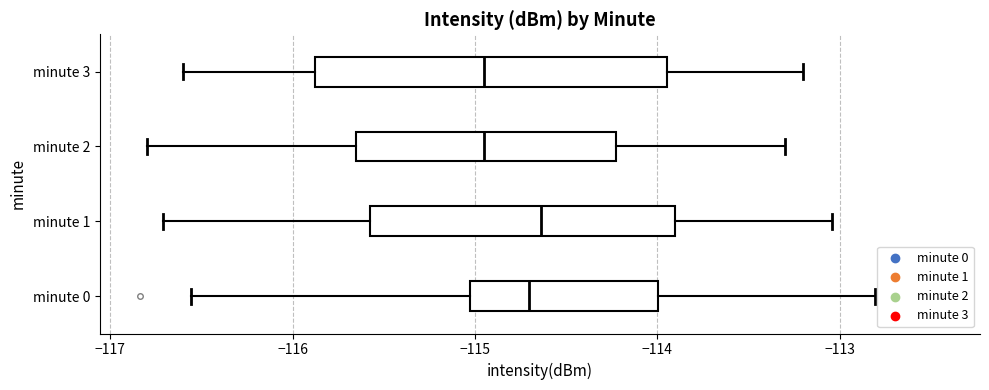

Where is the right edge of the box for minute 3 on the x-axis? The values are not printed on the chart, so give them approximately, as read against the axis.

-113.9